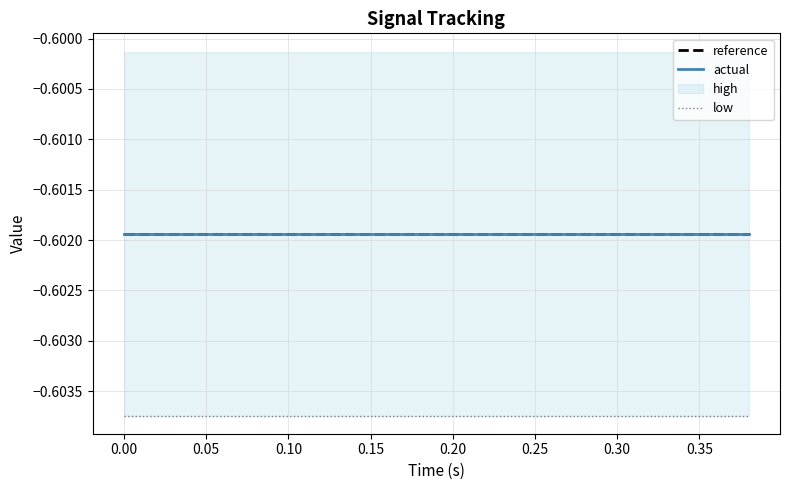

Does the chart display data point markers on the line(s)?

No